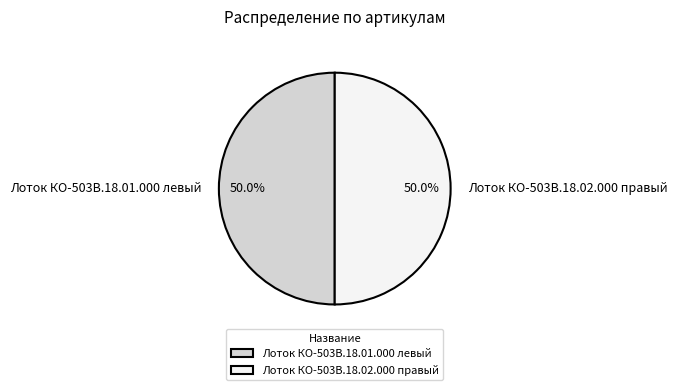

What is the ratio of the value at Лоток КО-503В.18.01.000 левый to the value at Лоток КО-503В.18.02.000 правый?

1.0